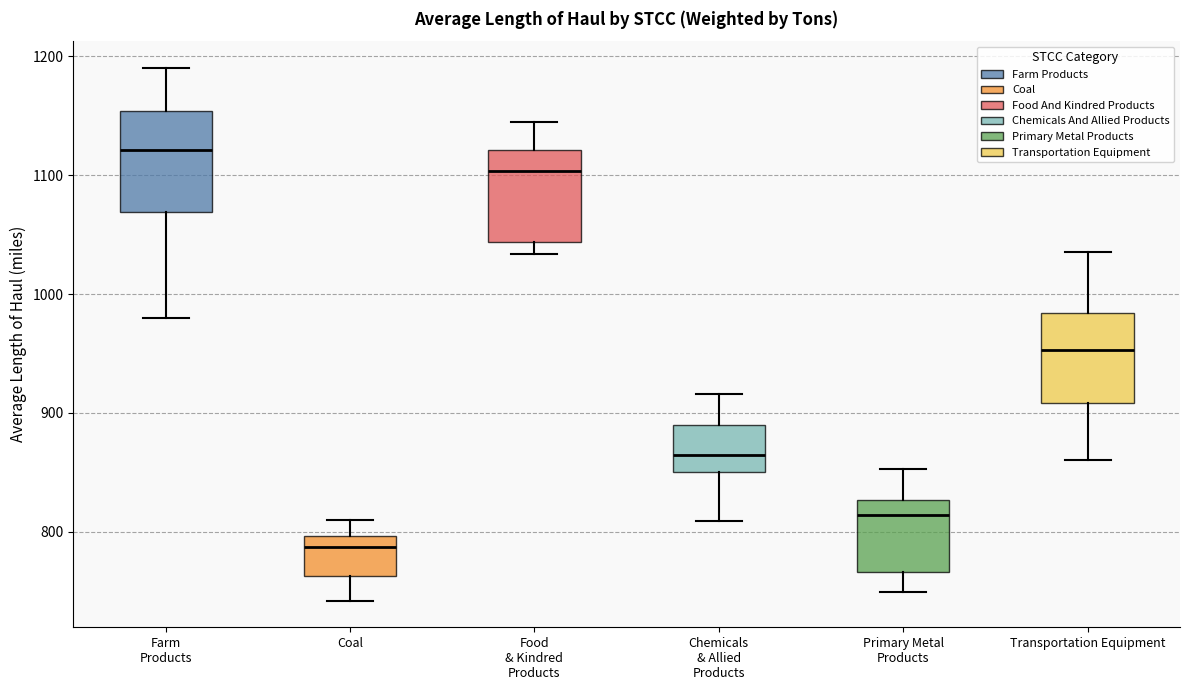

Reading left to right, read every box against the y-axis: the position of its median line, the range the box covers, and the ends of its whiskers. The values are not printed on the chart, so give them approximately, as read against the axis.

Farm Products: median 1120, box 1070 to 1150, whiskers 980 to 1190
Coal: median 790, box 760 to 800, whiskers 740 to 810
Food & Kindred Products: median 1100, box 1040 to 1120, whiskers 1030 to 1140
Chemicals & Allied Products: median 860, box 850 to 890, whiskers 810 to 920
Primary Metal Products: median 810, box 770 to 830, whiskers 750 to 850
Transportation Equipment: median 950, box 910 to 980, whiskers 860 to 1040